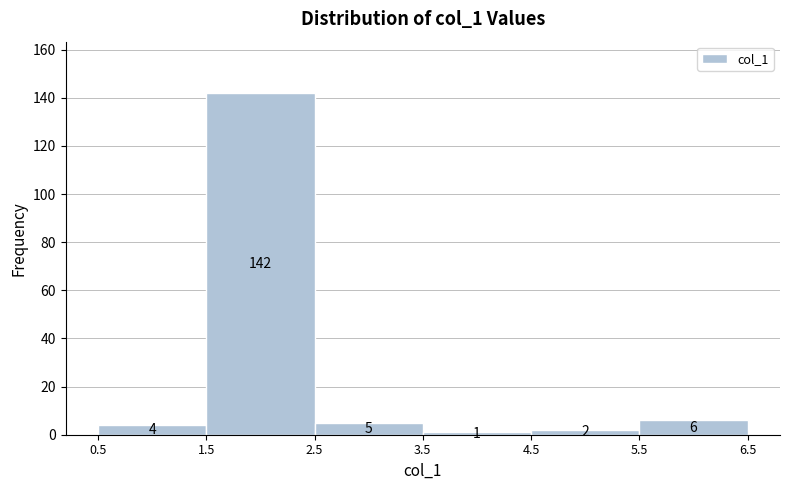

Which range on the x-axis has the tallest bar?

1.5 to 2.5